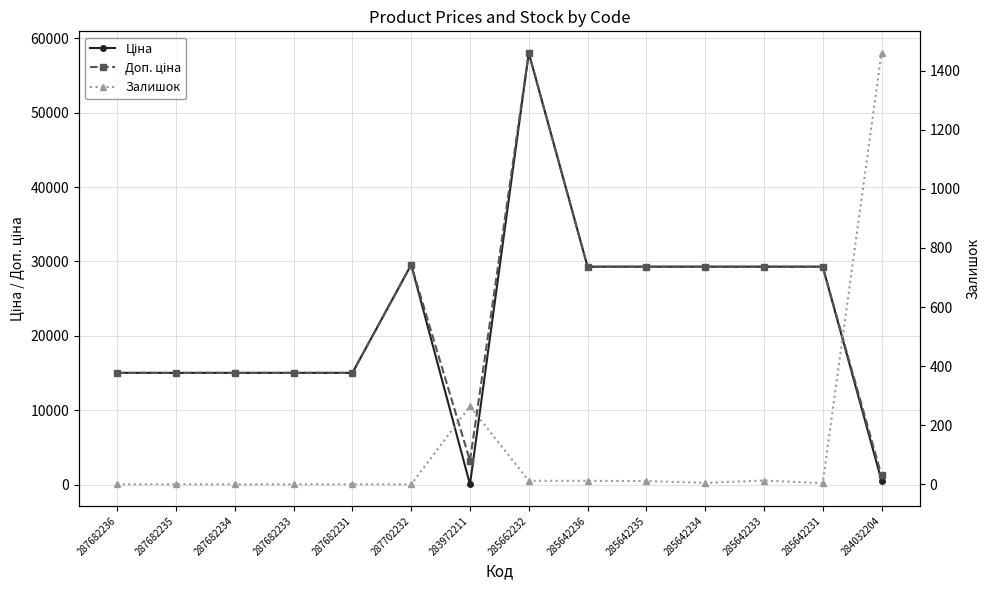

What is the difference between the maximum and minimum values in the Залишок series?

1460.0